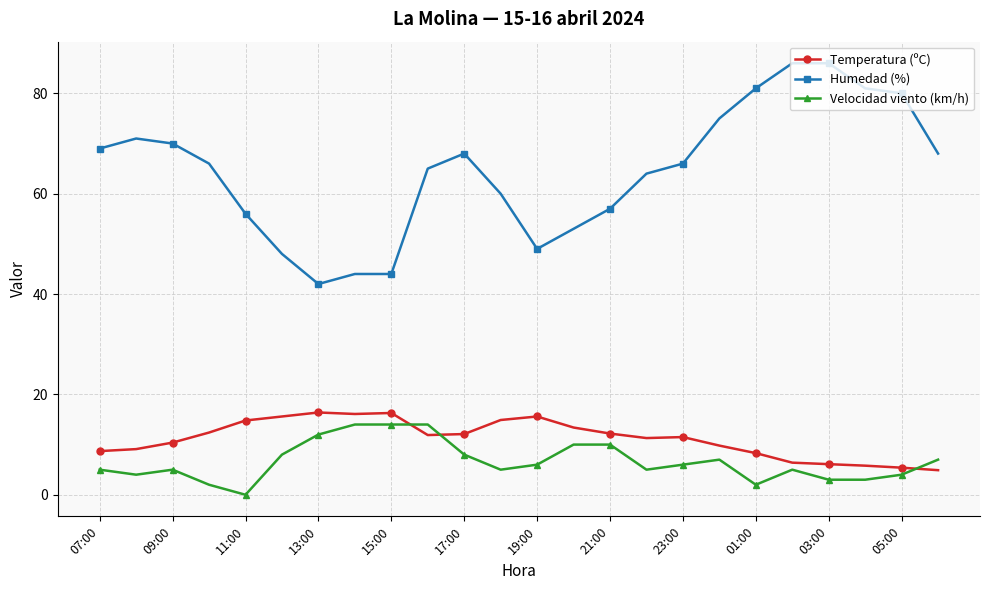

Which series has the largest range (max minus min)?

Humedad (%)